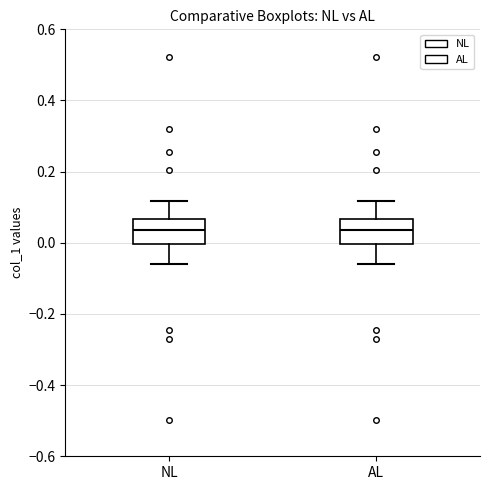

Reading left to right, transcribe this box plot: for each box, give where its median line is, the range the box spans, and where its two whiskers end, as read against the y-axis. The values are not printed on the chart, so give them approximately, as read against the axis.

NL: median 0.04, box 0.00 to 0.06, whiskers -0.06 to 0.12
AL: median 0.04, box 0.00 to 0.06, whiskers -0.06 to 0.12